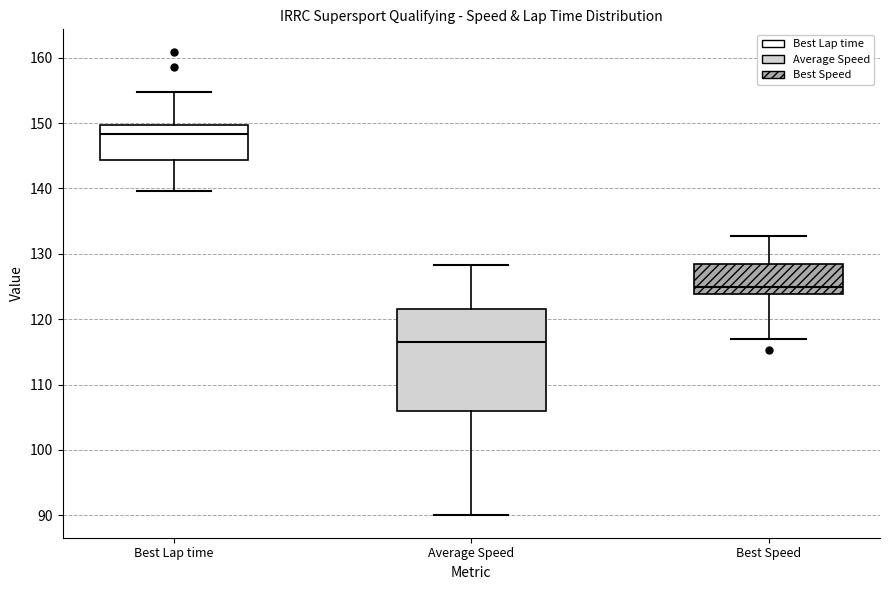

Reading left to right, read every box against the y-axis: the position of its median line, the range the box covers, and the ends of its whiskers. The values are not printed on the chart, so give them approximately, as read against the axis.

Best Lap time: median 148, box 144 to 150, whiskers 140 to 155
Average Speed: median 117, box 106 to 122, whiskers 90 to 128
Best Speed: median 125, box 124 to 128, whiskers 117 to 133